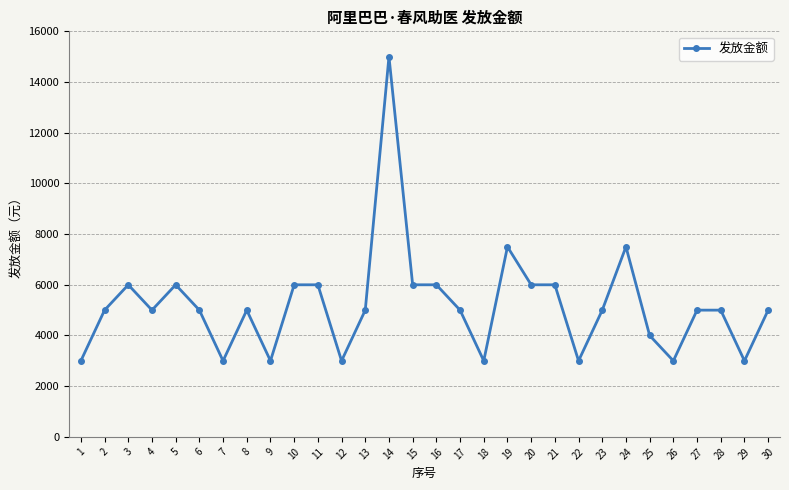

How many lines are shown in the chart?

1